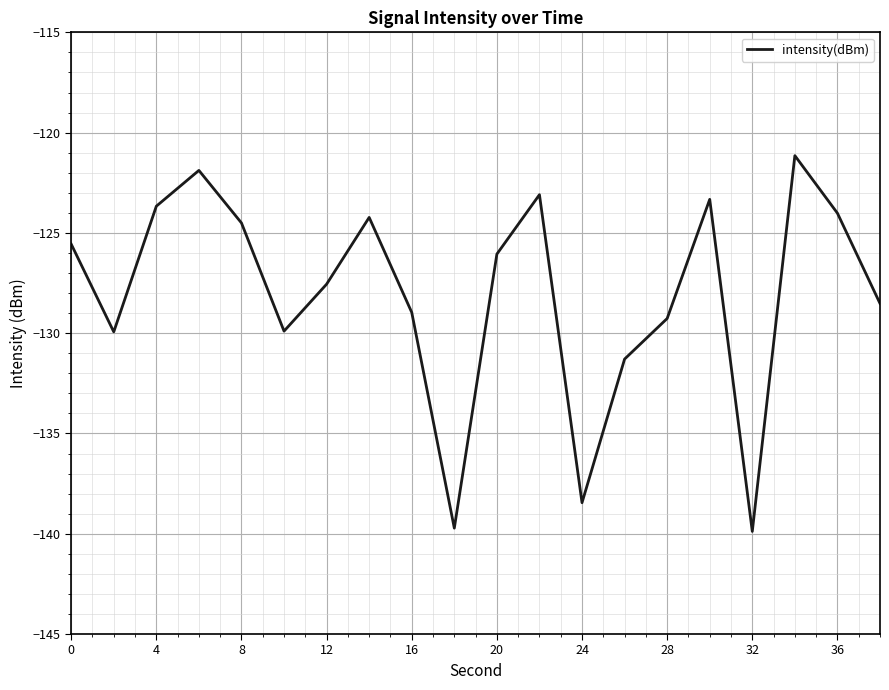

What is the maximum value shown in the chart?

-121.1